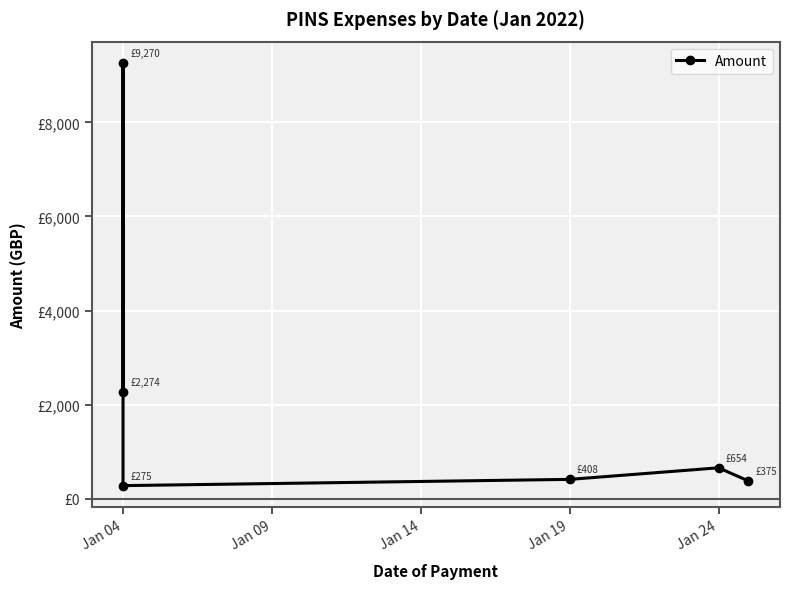

How many lines are shown in the chart?

1